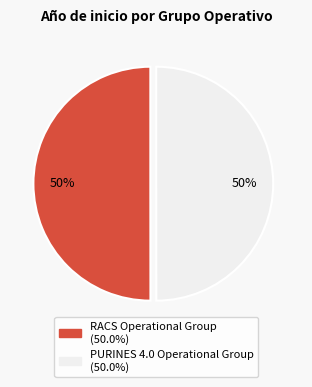

Approximately how many times larger is the value at RACS Operational Group compared to PURINES 4.0 Operational Group?

1.0